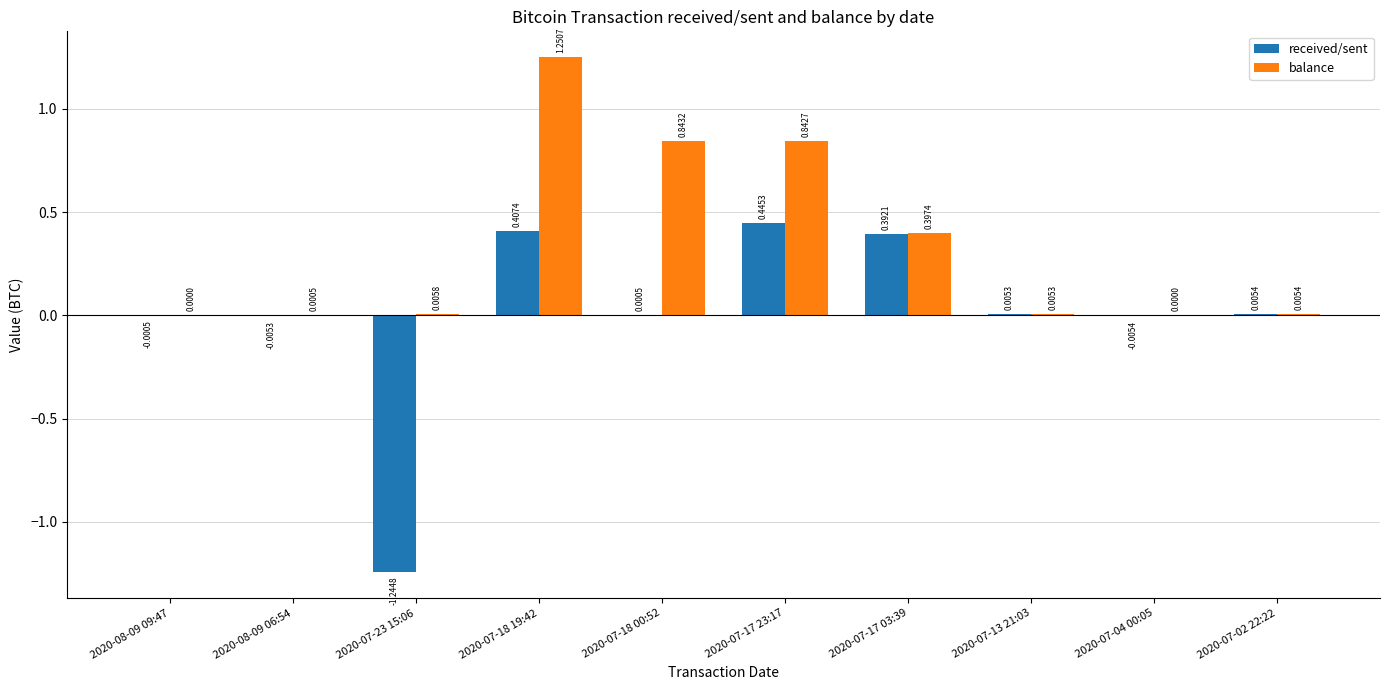

Which series has the largest total across all categories?

balance